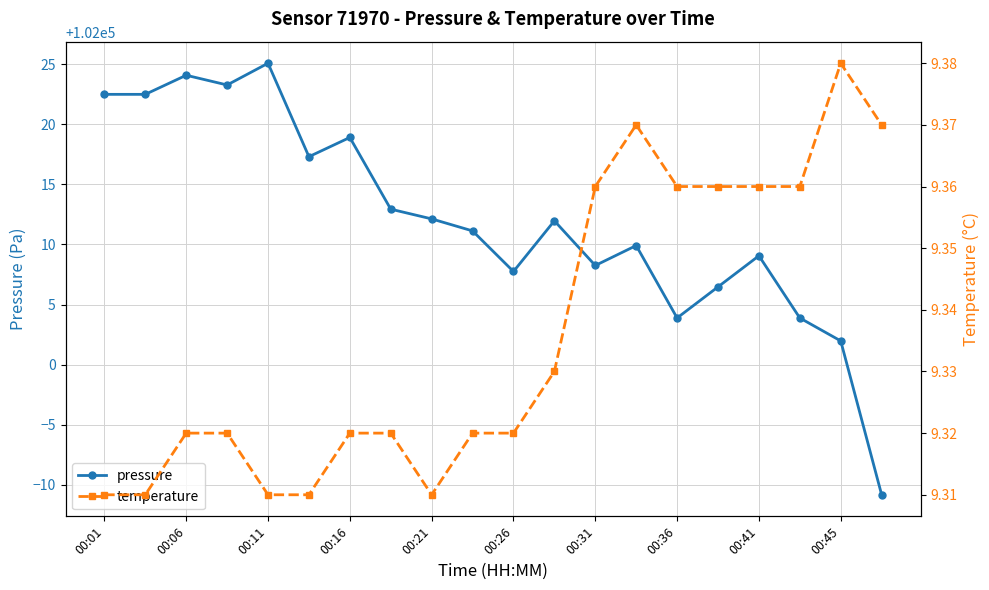

Which series has the largest total across all categories?

pressure